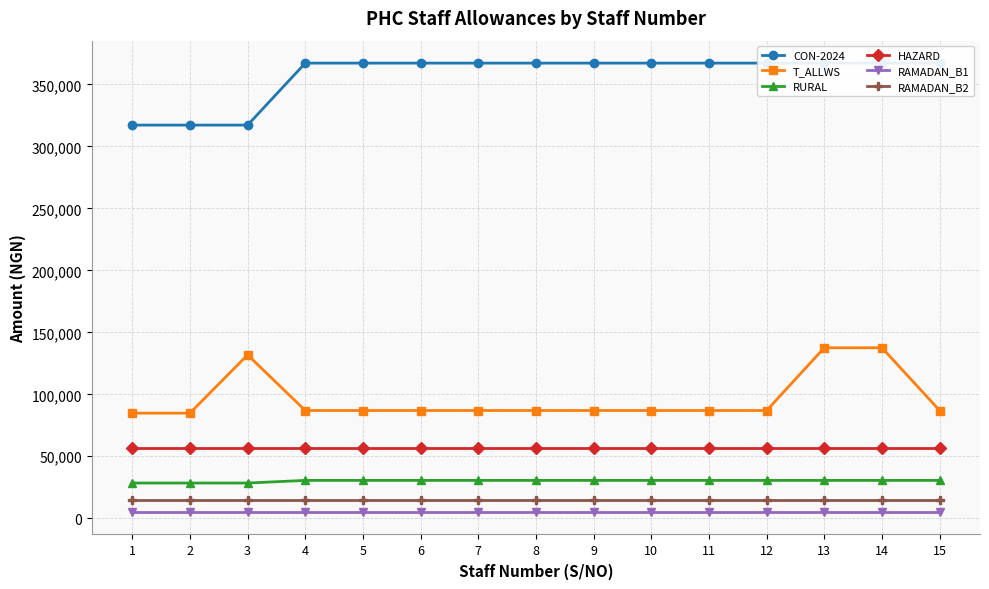

Reading left to right, transcribe all the data shown in this chart.

CON-2024: 317232.0	317232.0	317232.0	367252.0	367252.0	367252.0	367252.0	367252.0	367252.0	367252.0	367252.0	367252.0	367252.0	367252.0	367252.0
T_ALLWS: 84808.7	84808.7	131823.7	86933.0	86933.0	86933.0	86933.0	86933.0	86933.0	86933.0	86933.0	86933.0	137569.0	137569.0	86933.0
RURAL: 28408.7	28408.7	28408.7	30533.0	30533.0	30533.0	30533.0	30533.0	30533.0	30533.0	30533.0	30533.0	30533.0	30533.0	30533.0
HAZARD: 56400.0	56400.0	56400.0	56400.0	56400.0	56400.0	56400.0	56400.0	56400.0	56400.0	56400.0	56400.0	56400.0	56400.0	56400.0
RAMADAN_B1: 5000.0	5000.0	5000.0	5000.0	5000.0	5000.0	5000.0	5000.0	5000.0	5000.0	5000.0	5000.0	5000.0	5000.0	5000.0
RAMADAN_B2: 15000.0	15000.0	15000.0	15000.0	15000.0	15000.0	15000.0	15000.0	15000.0	15000.0	15000.0	15000.0	15000.0	15000.0	15000.0